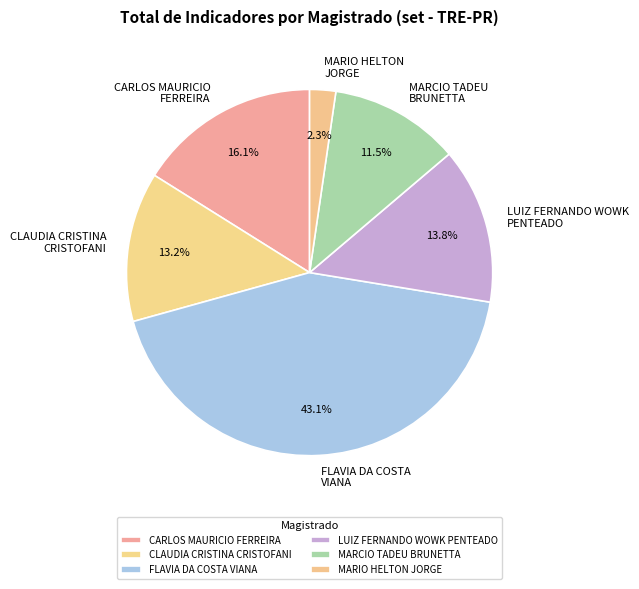

To the nearest percent, what is the combined percentage of CLAUDIA CRISTINA CRISTOFANI and LUIZ FERNANDO WOWK PENTEADO?

27%